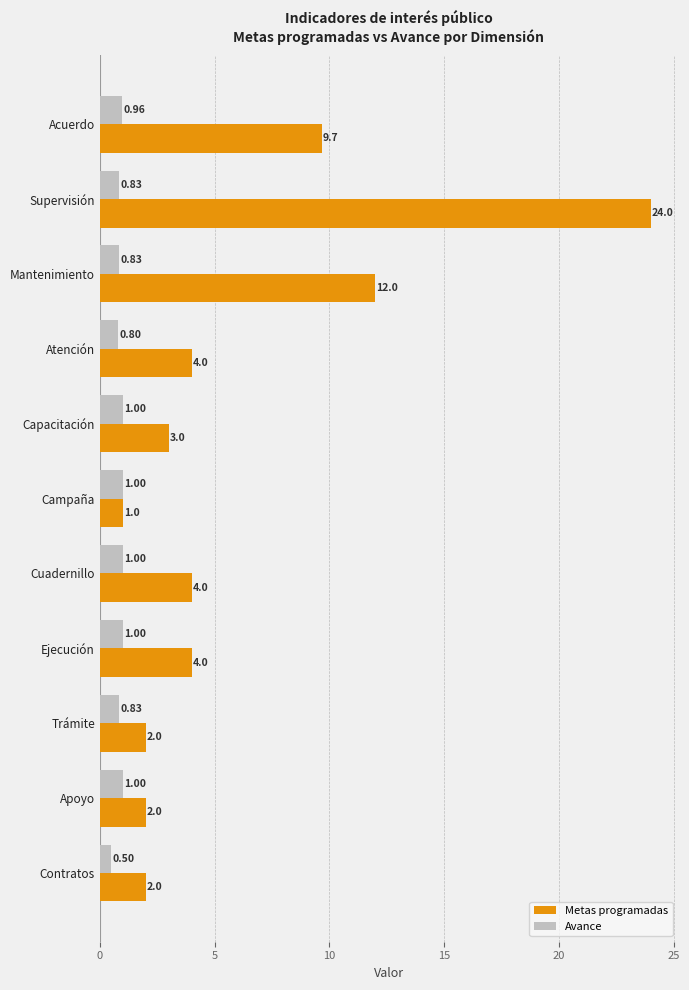

Rank the series by their maximum value, from lowest to highest.

Avance, Metas programadas